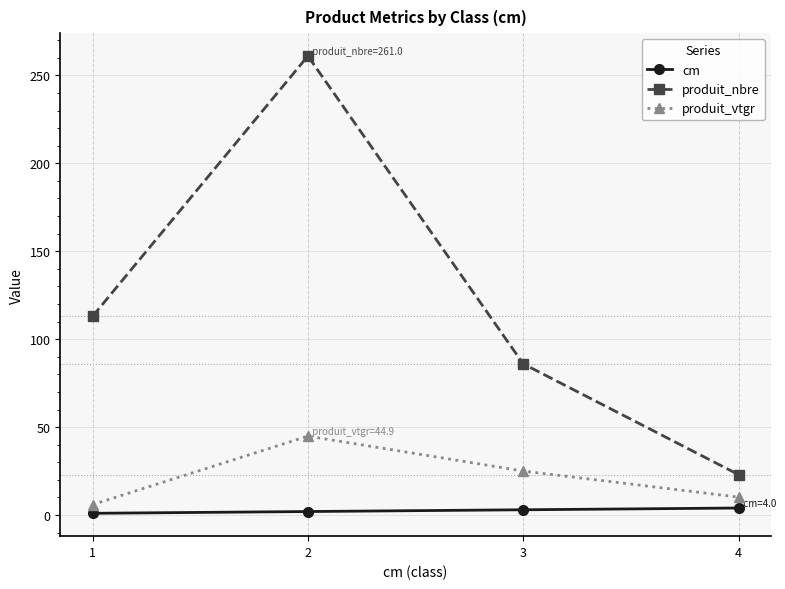

True or false: produit_vtgr has more than 1 points higher than both neighbors.

False